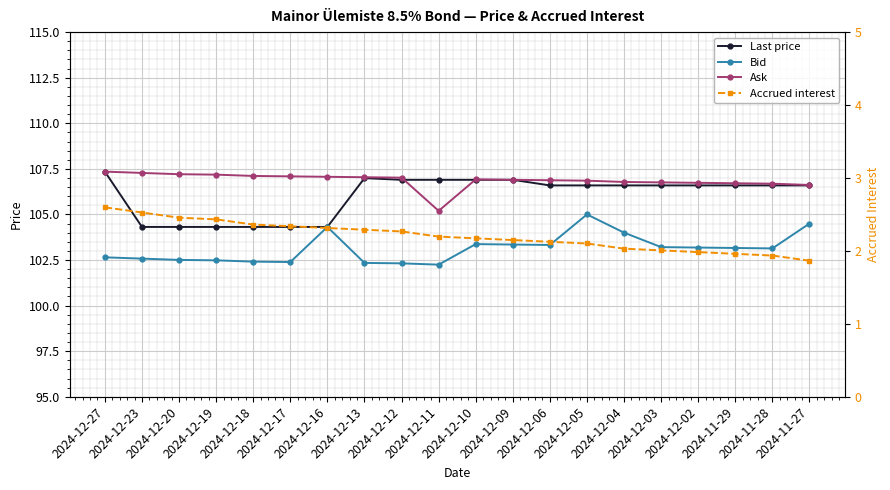

What position from the left is 2024-11-29?

18